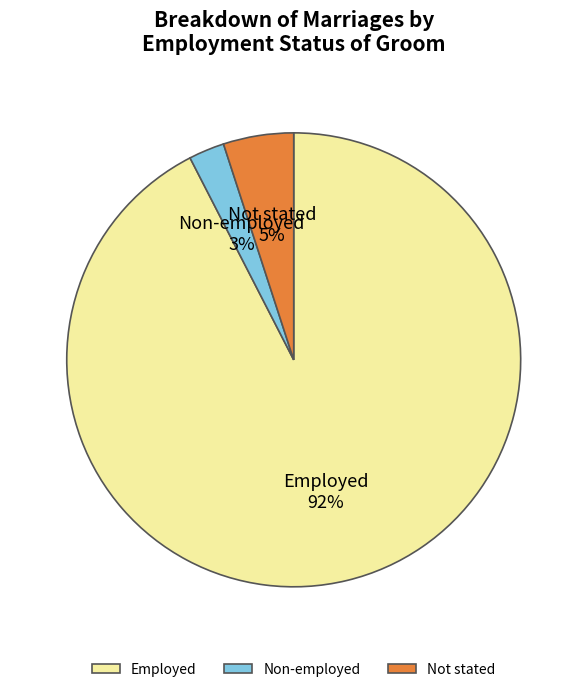

Is it true that Not stated is 5% of the pie?

True